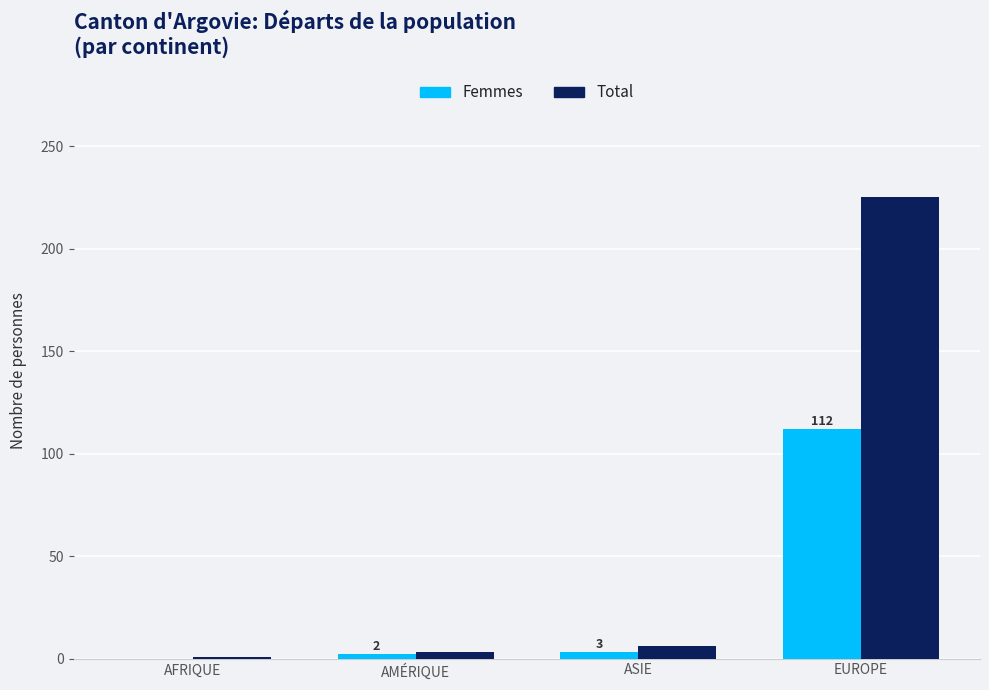

What are all the series names shown in the legend?

Femmes, Total